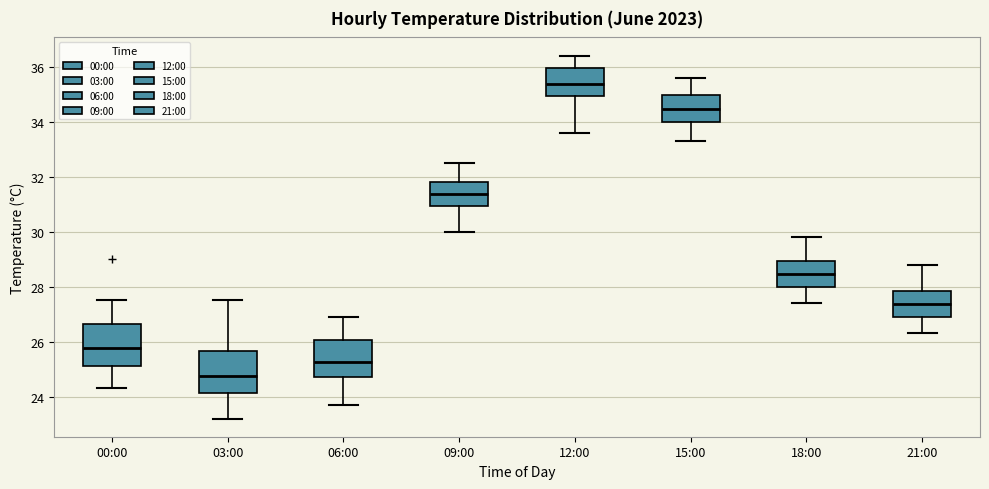

Which box's median line is the lowest?

03:00